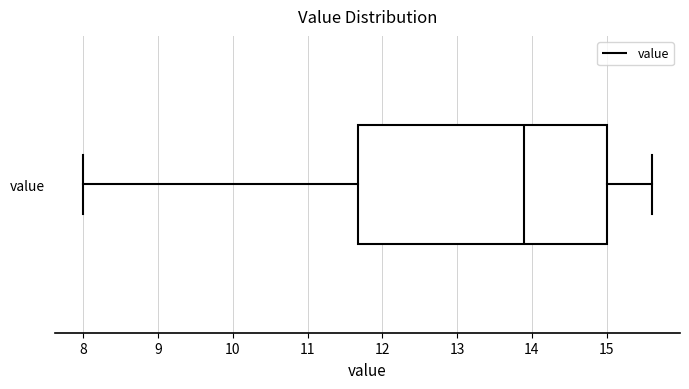

Where is the right edge of the box for value on the x-axis? The values are not printed on the chart, so give them approximately, as read against the axis.

15.0